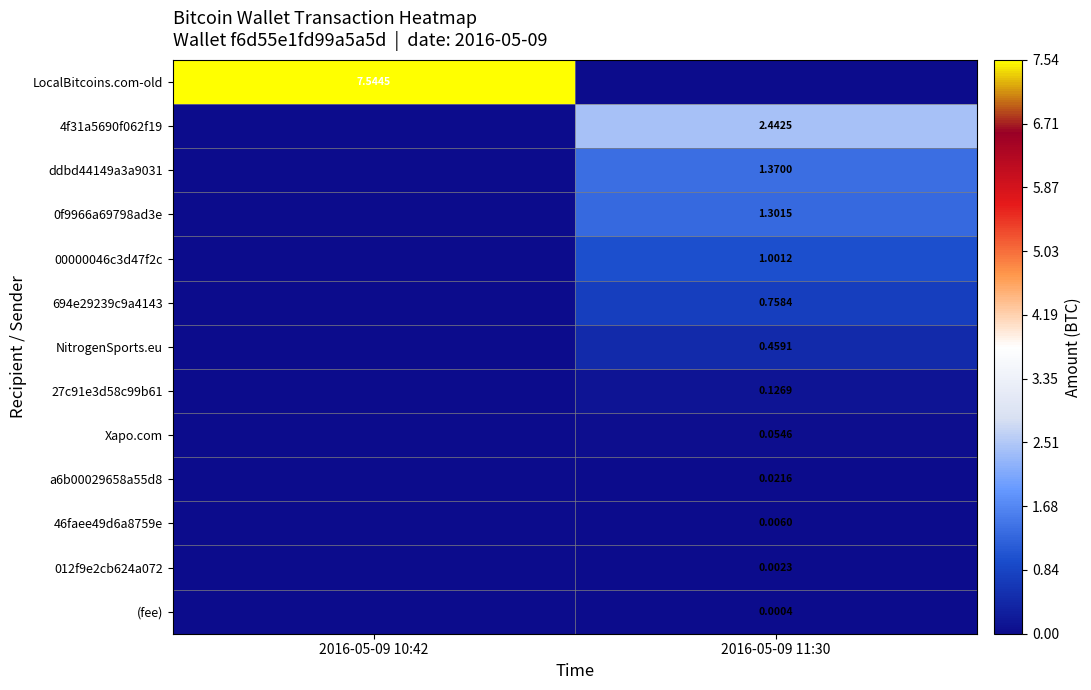

What is the difference between the highest and lowest values at 2016-05-09 11:30?

2.4